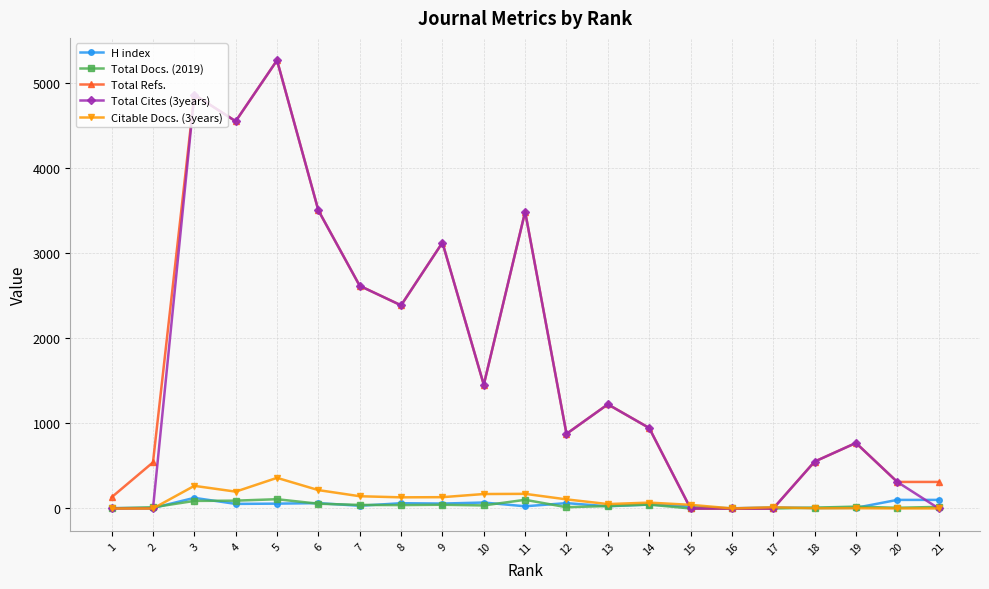

Is the value of Total Refs. at 6 greater than the value of H index at 10?

Yes